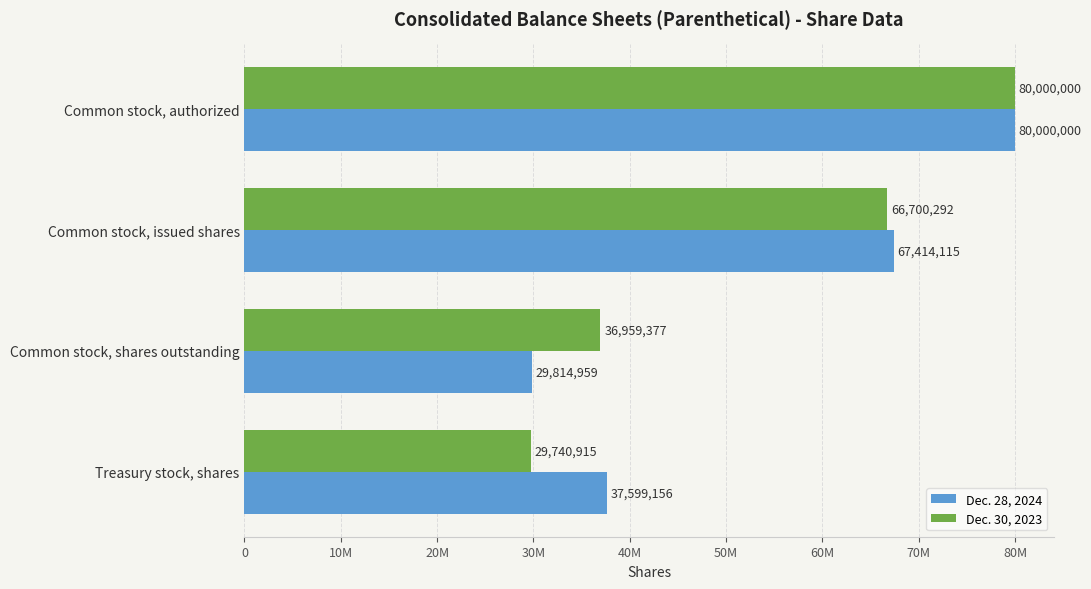

What are all the series names shown in the legend?

Dec. 28, 2024, Dec. 30, 2023